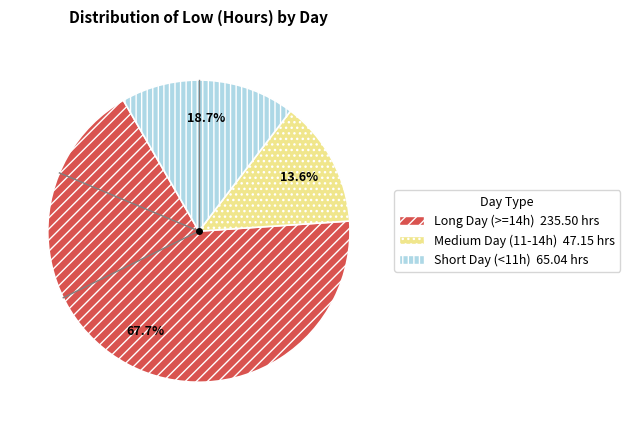

Is there a majority slice in this chart?

Yes